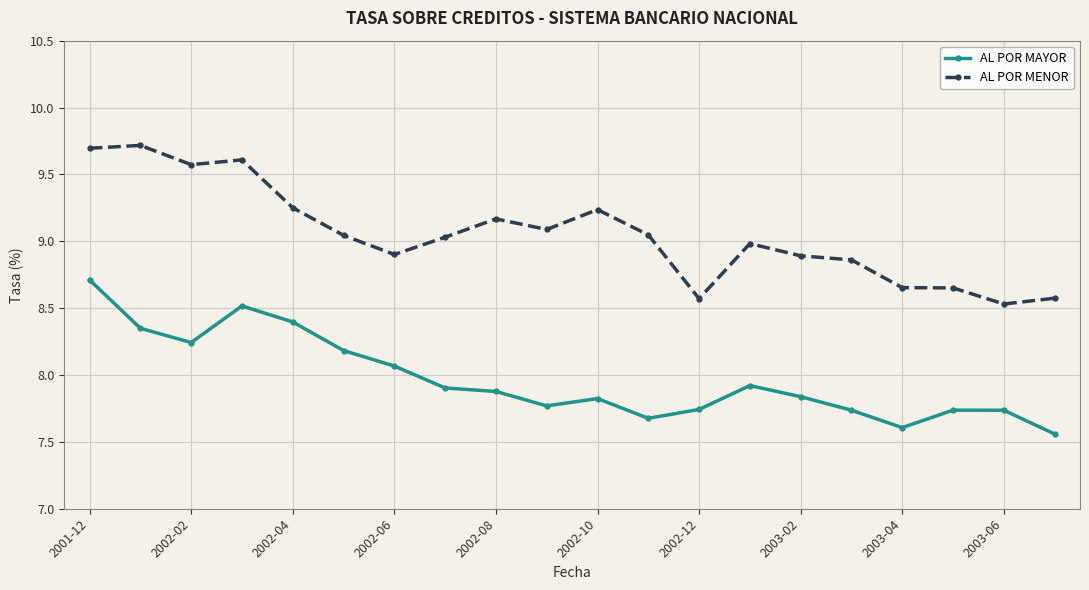

Which series has the largest total across all categories?

AL POR MENOR